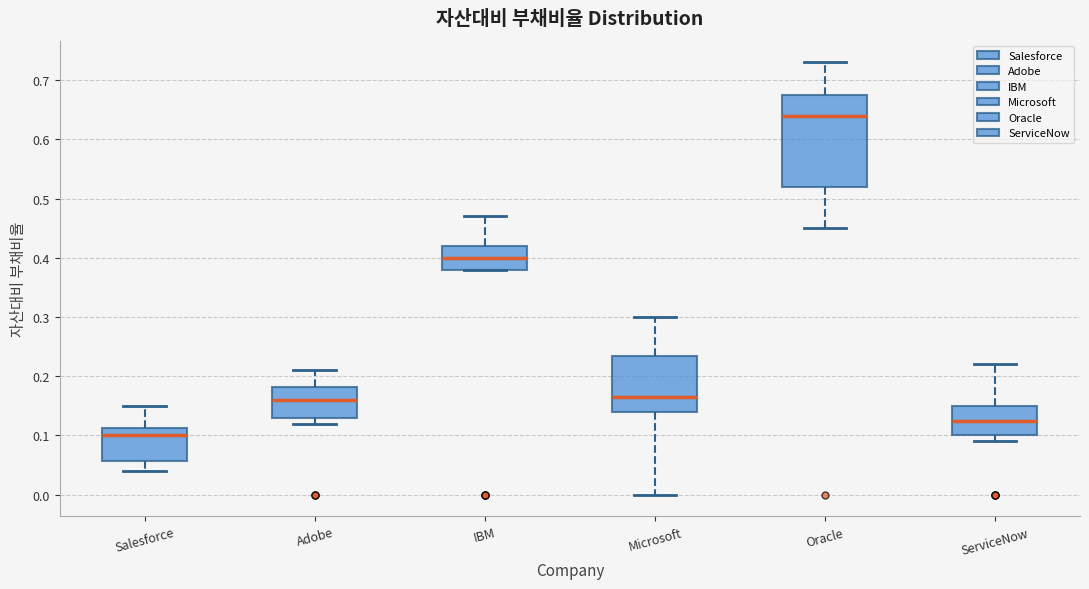

Reading left to right, transcribe this box plot: for each box, give where its median line is, the range the box spans, and where its two whiskers end, as read against the y-axis. The values are not printed on the chart, so give them approximately, as read against the axis.

Salesforce: median 0.10, box 0.06 to 0.11, whiskers 0.04 to 0.15
Adobe: median 0.16, box 0.13 to 0.18, whiskers 0.12 to 0.21
IBM: median 0.40, box 0.38 to 0.42, whiskers 0.38 to 0.47
Microsoft: median 0.17, box 0.14 to 0.24, whiskers 0.00 to 0.30
Oracle: median 0.64, box 0.52 to 0.68, whiskers 0.45 to 0.73
ServiceNow: median 0.13, box 0.10 to 0.15, whiskers 0.09 to 0.22